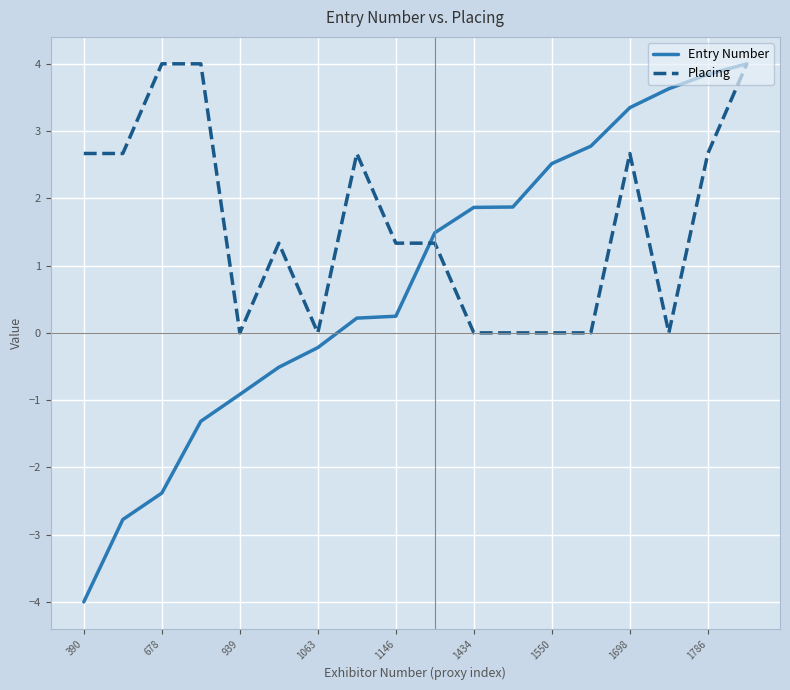

How many series are shown in this chart?

2